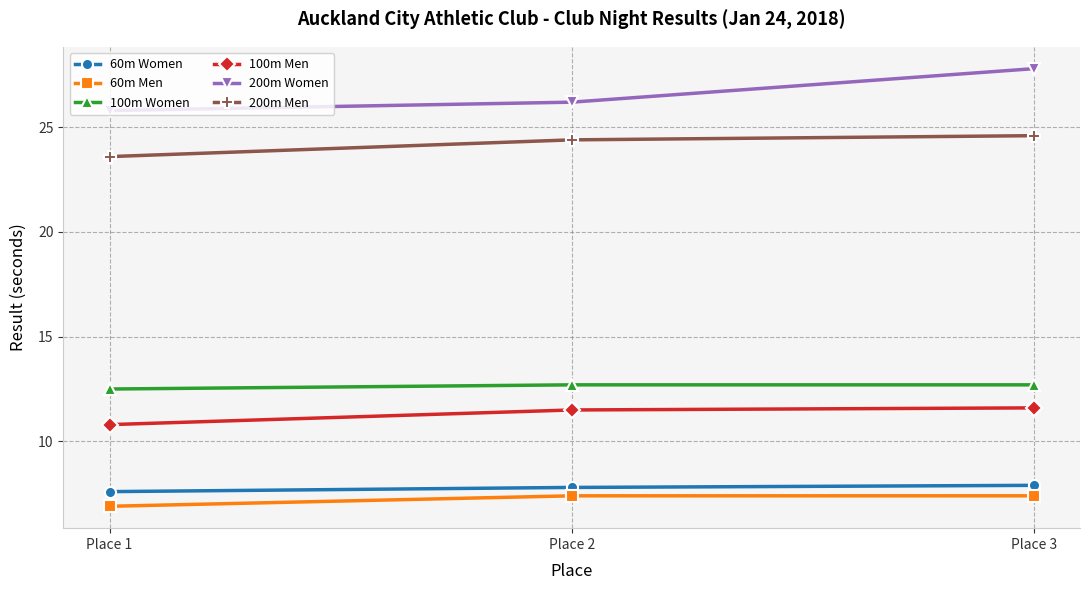

The 200m Men series shows 35.7 at Place 2. True or false?

False